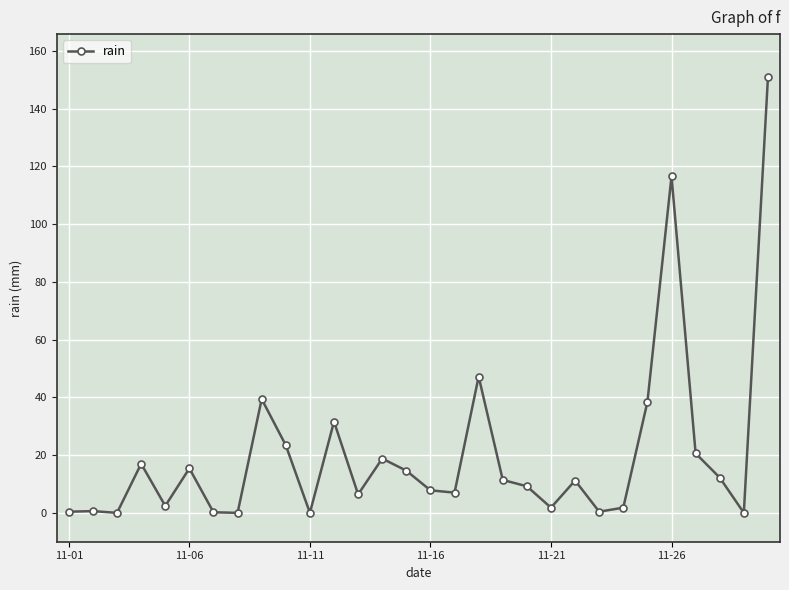

What is the greatest value displayed?

150.8